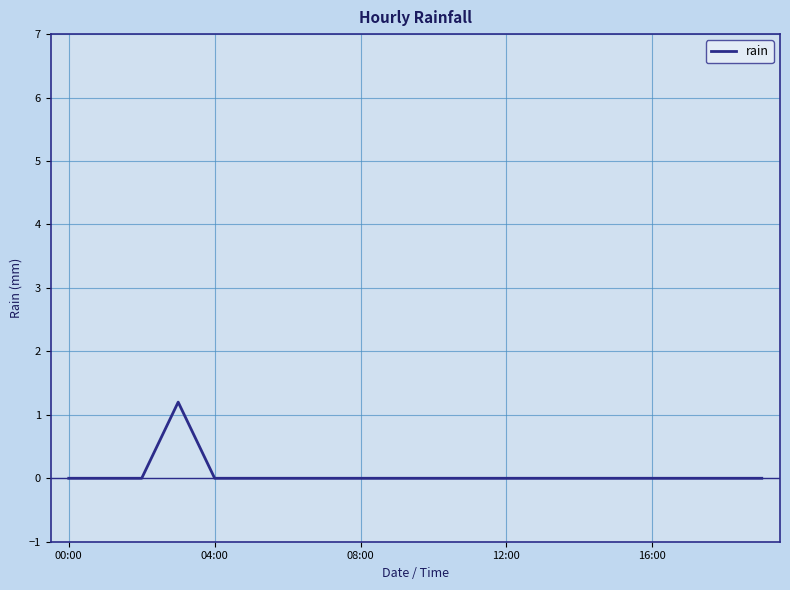

What is the difference between the maximum and minimum values?

1.2